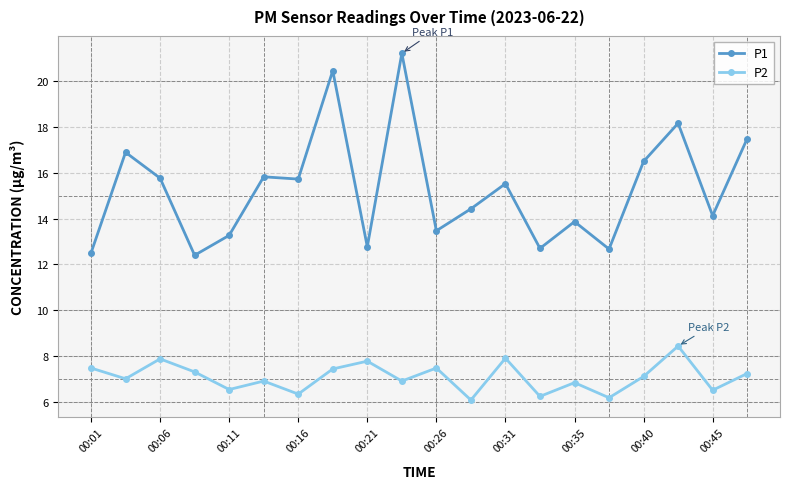

What are all the series names shown in the legend?

P1, P2